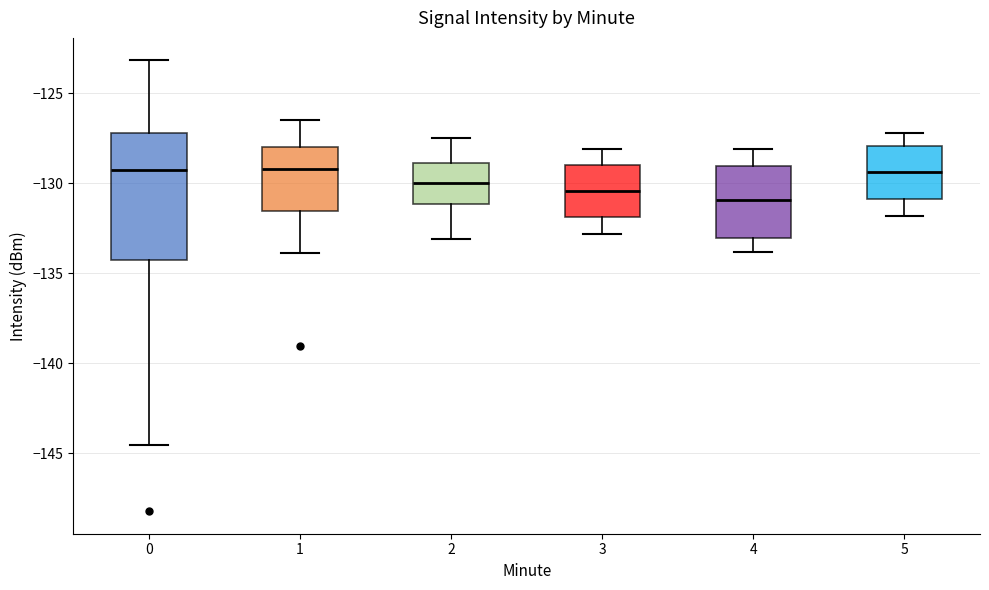

Which box's median line is the lowest?

4